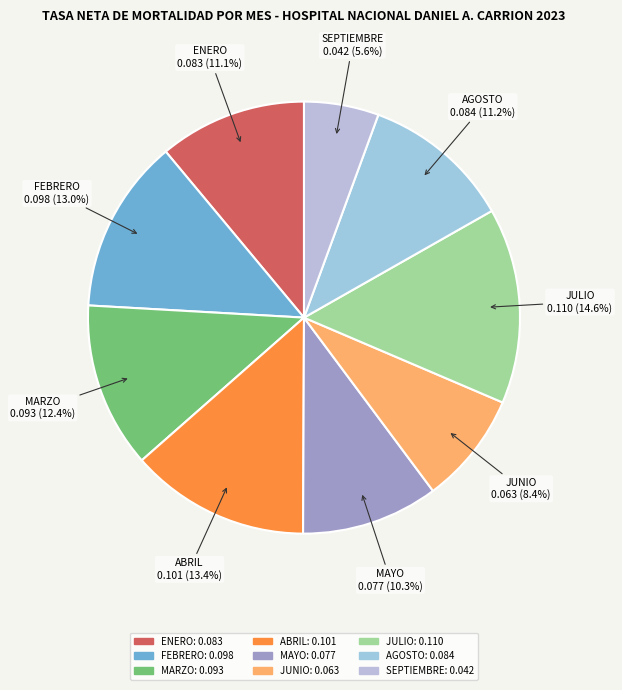

To the nearest percent, what percentage of the pie is ABRIL?

13%